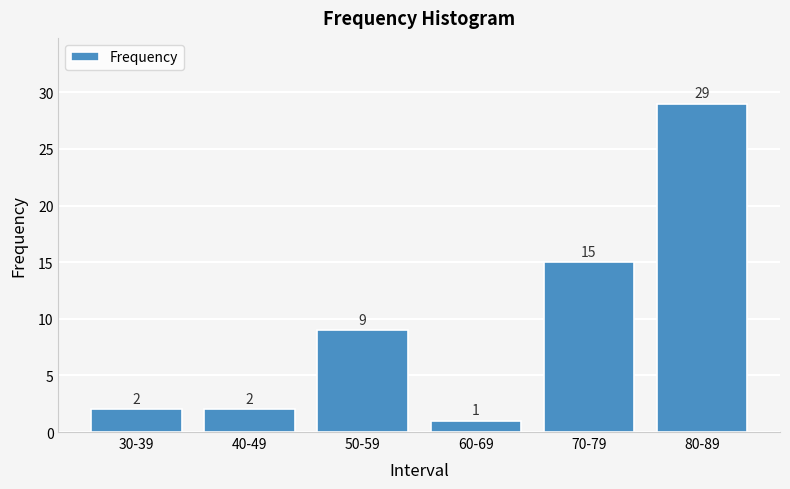

Reading left to right, transcribe all the data shown in this chart.

2	2	9	1	15	29